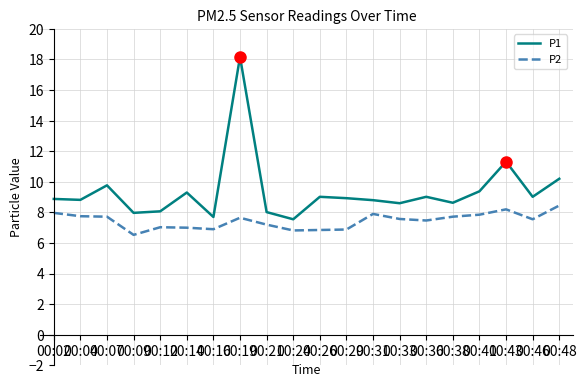

True or false: P1 and P2 cross at least once.

False